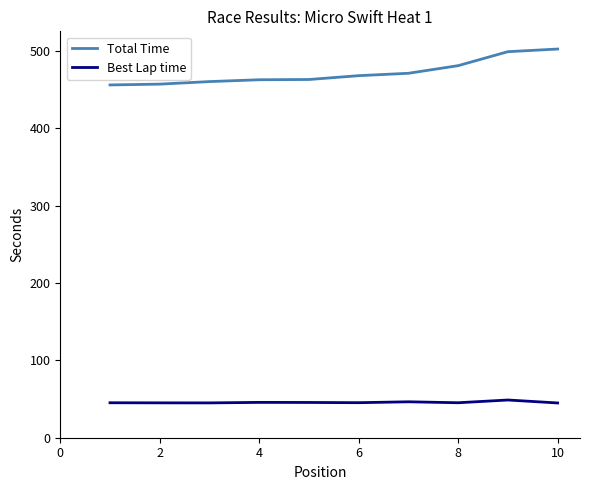

Which series has the largest total across all categories?

Total Time